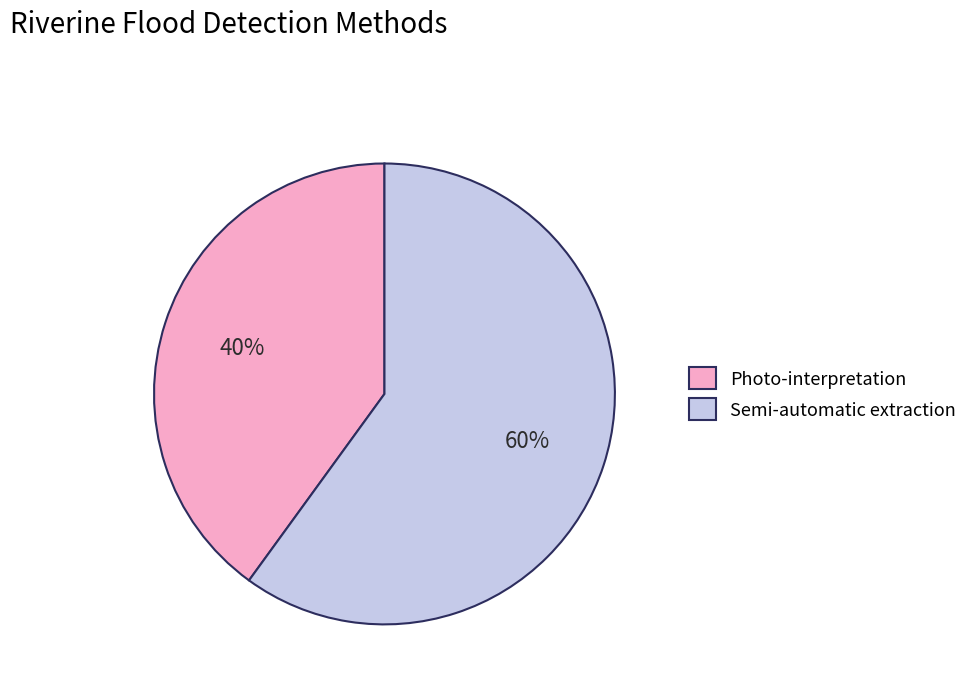

Is the sum of Photo-interpretation and Semi-automatic extraction greater than half?

Yes